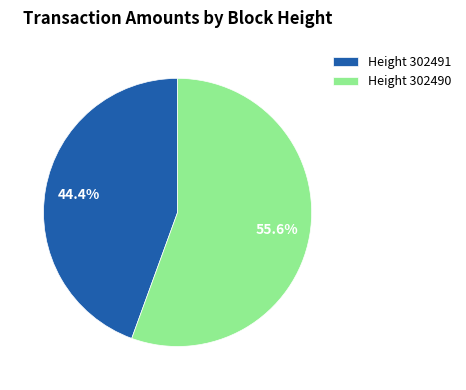

What is the ratio of the value at Height 302491 to the value at Height 302490?

0.8